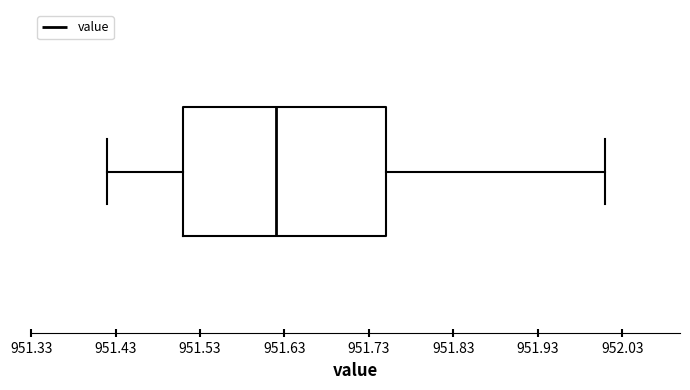

Read this box plot against the x-axis: the position of the median line, the range covered by the box, and the ends of both whiskers. The values are not printed on the chart, so give them approximately, as read against the axis.

median 951.62, box 951.51 to 951.75, whiskers 951.42 to 952.01